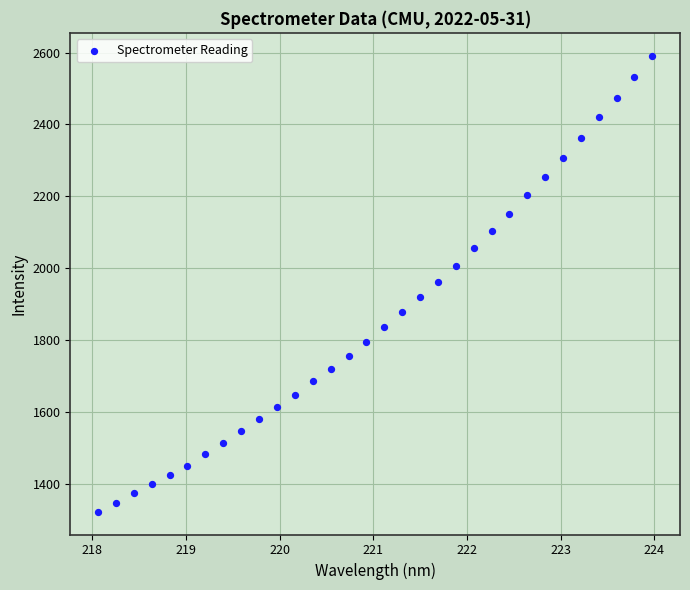

What is the range of Y values (max minus min)?

1269.9